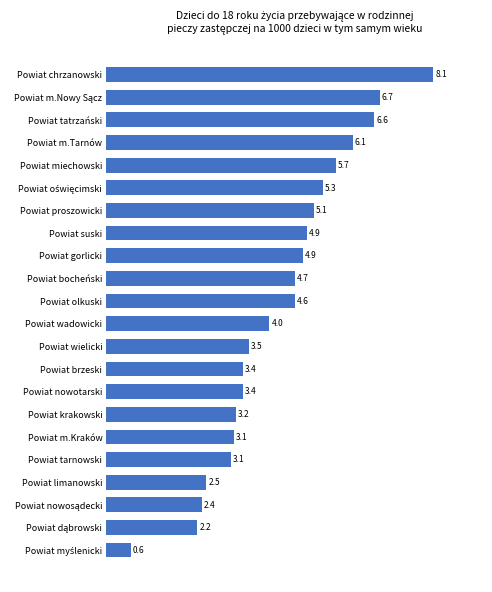

What is the change in value from Powiat tatrzański to Powiat tarnowski?

-3.5